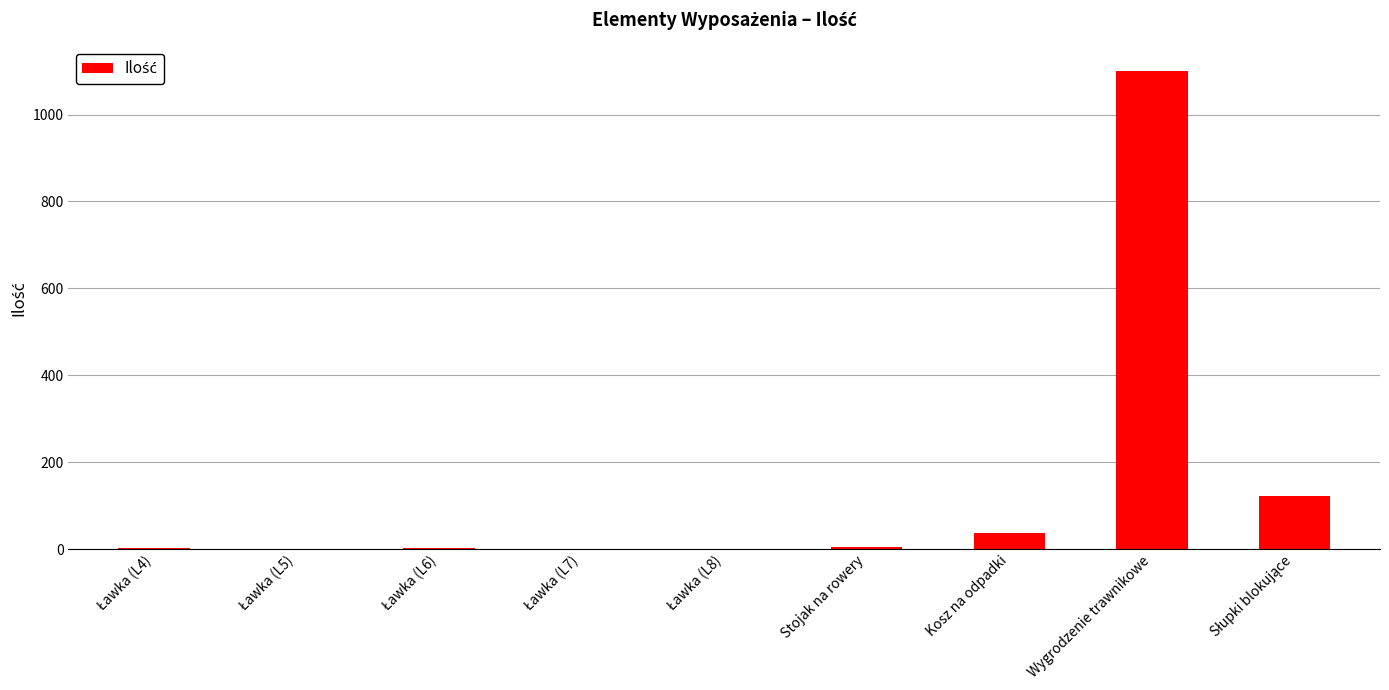

Which category has the highest value across all series?

Wygrodzenie trawnikowe